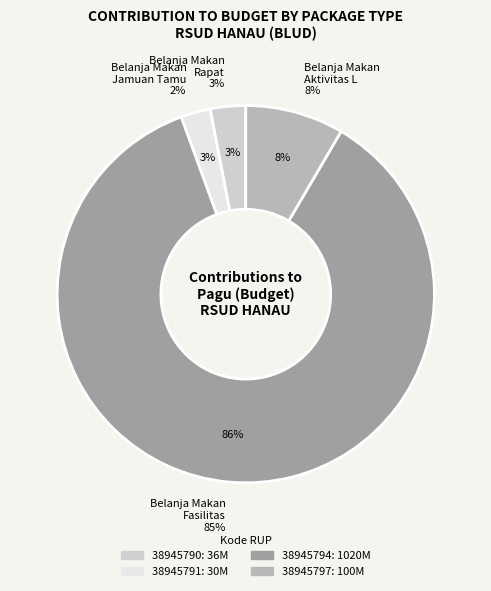

What percentage do 38945794 and 38945797 together represent?

94.4%